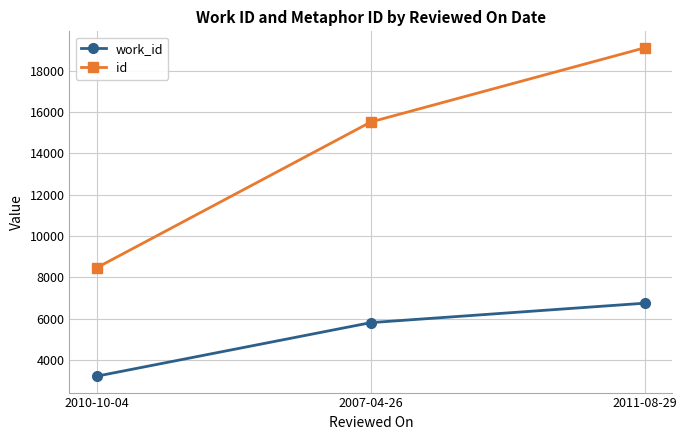

At which label does work_id reach its minimum?

2010-10-04